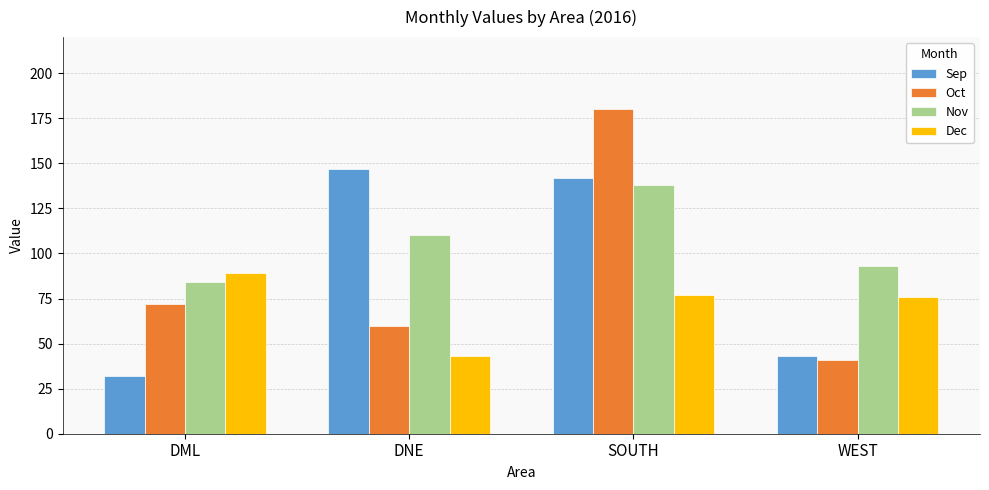

At which label does Oct reach its peak?

SOUTH